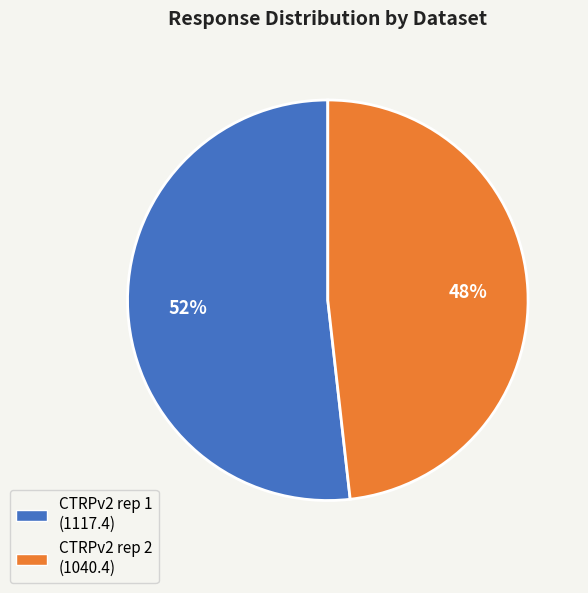

The CTRPv2 rep 1 slice represents 45% of the pie. True or false?

False